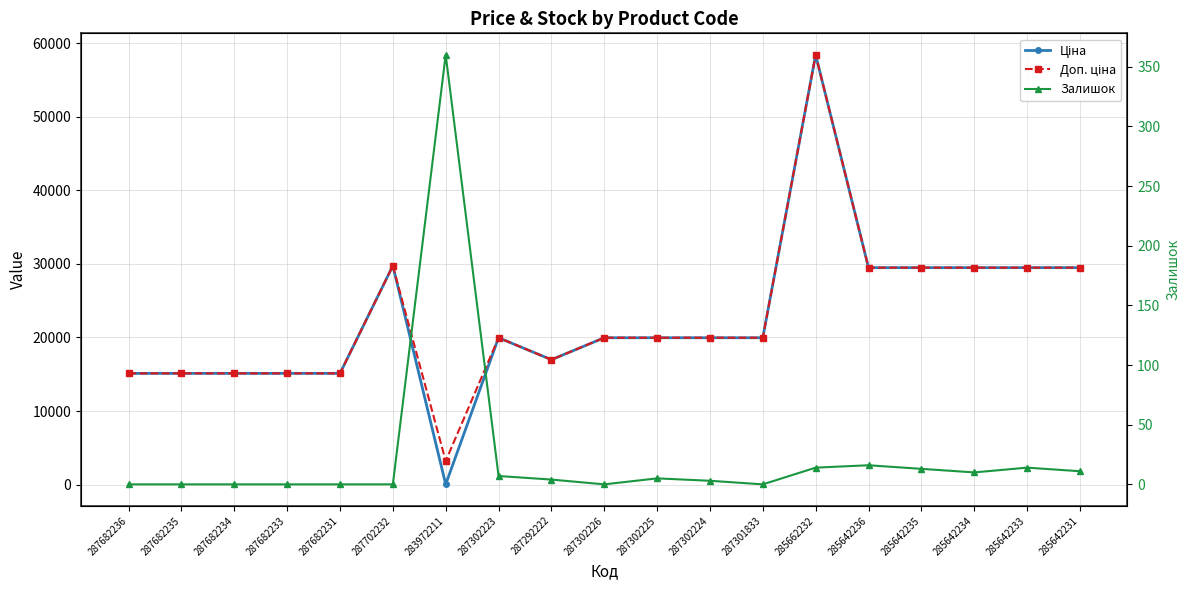

What is the difference between the Доп. ціна values at 287292222 and 287682235?

1856.3